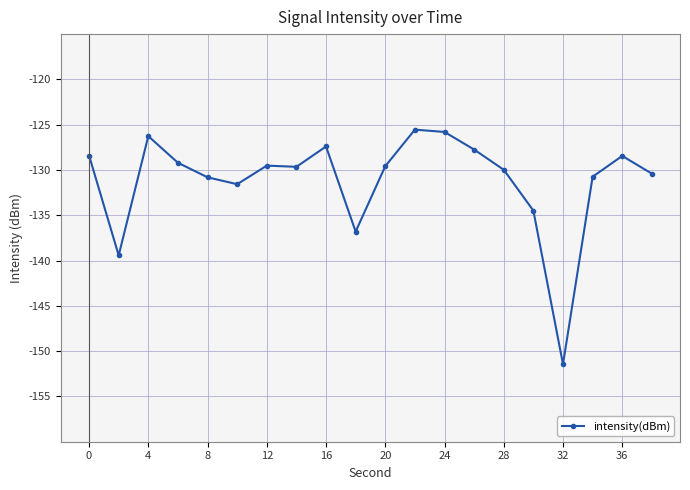

True or false: the data has more than 1 interior local peaks.

True